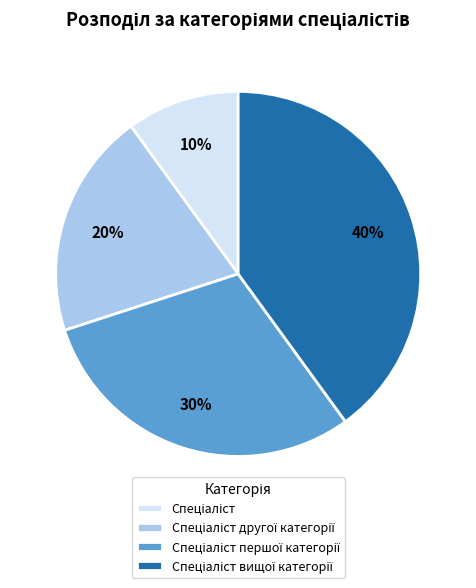

To the nearest percent, what is the average slice percentage?

25%